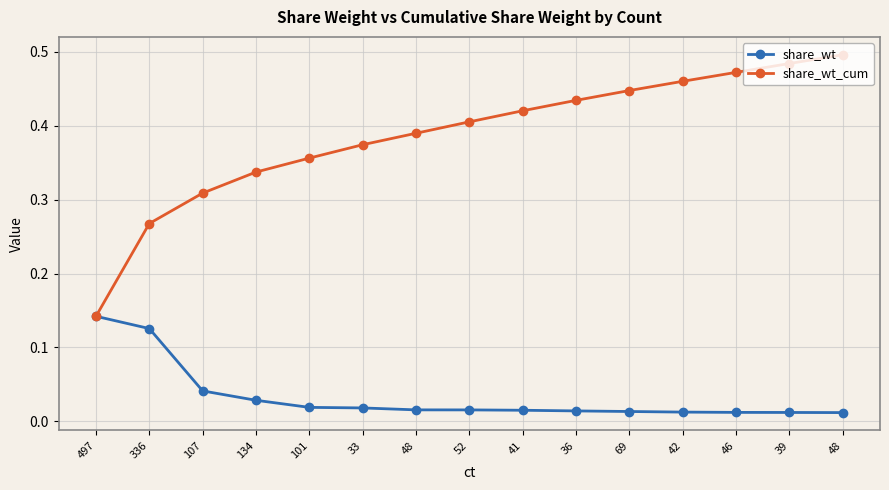

How many distinct data groups are displayed?

2